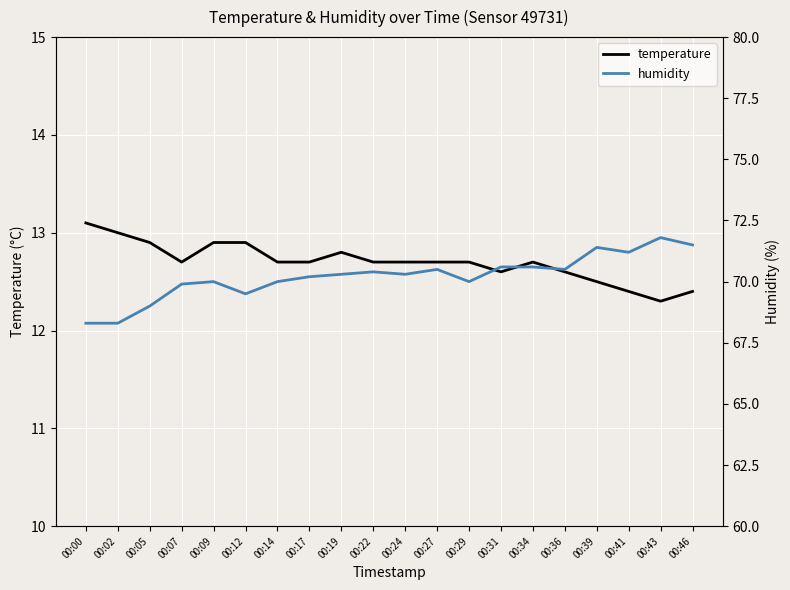

At 00:34, list the series in order from smallest to largest.

temperature, humidity